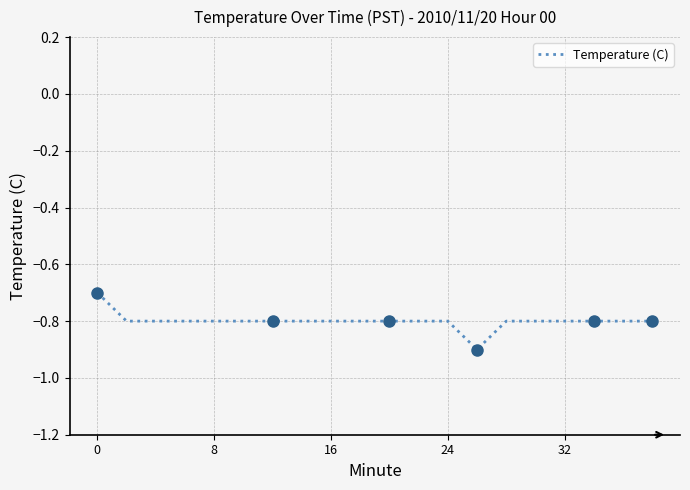

What is the minimum value shown in the chart?

-0.9